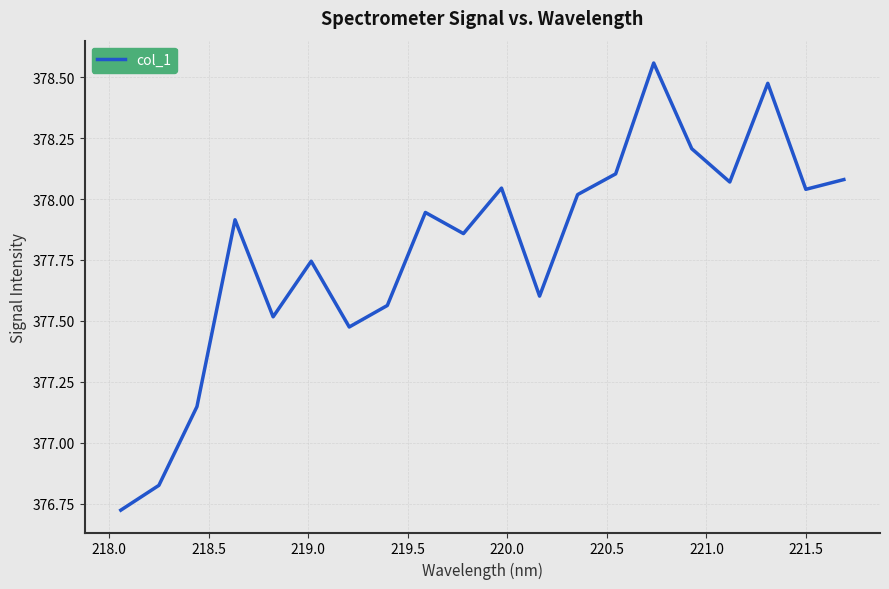

How many points are higher than both their immediate neighbors (excluding endpoints)?

6